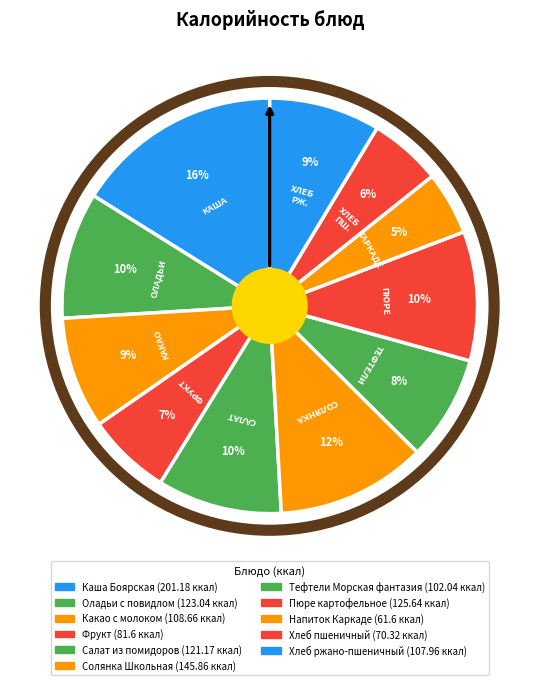

How many segments does this pie chart have?

11